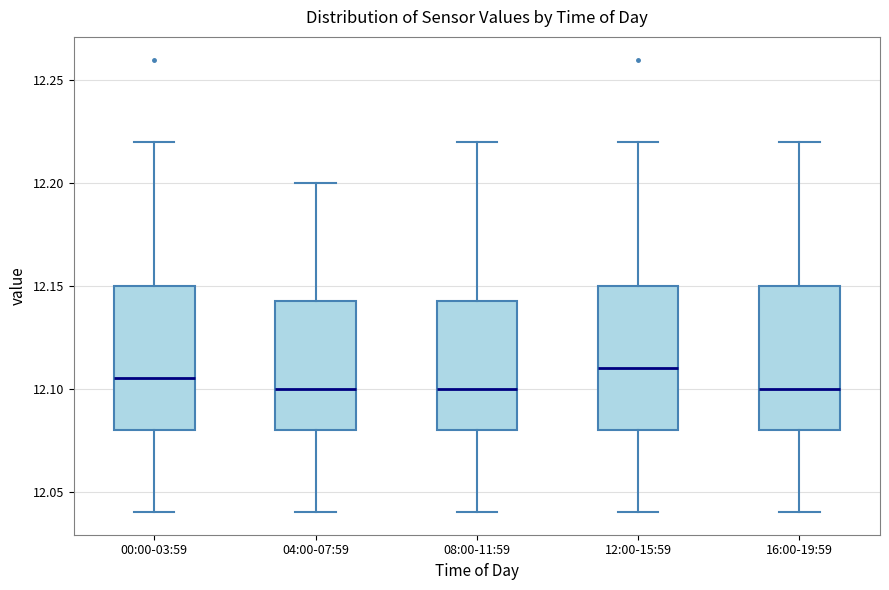

Where does the upper whisker of the box for 16:00-19:59 end on the y-axis? The values are not printed on the chart, so give them approximately, as read against the axis.

12.220